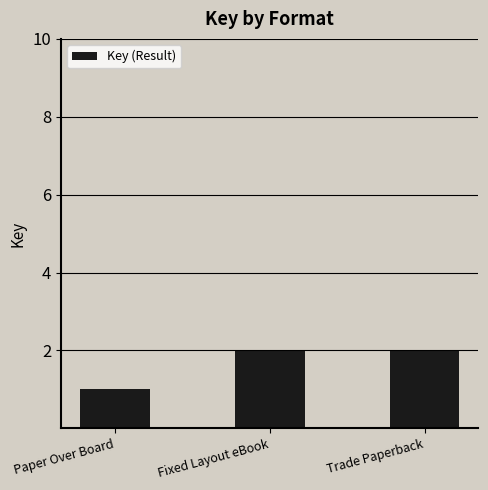

Which label corresponds to the smallest value in the chart?

Paper Over Board